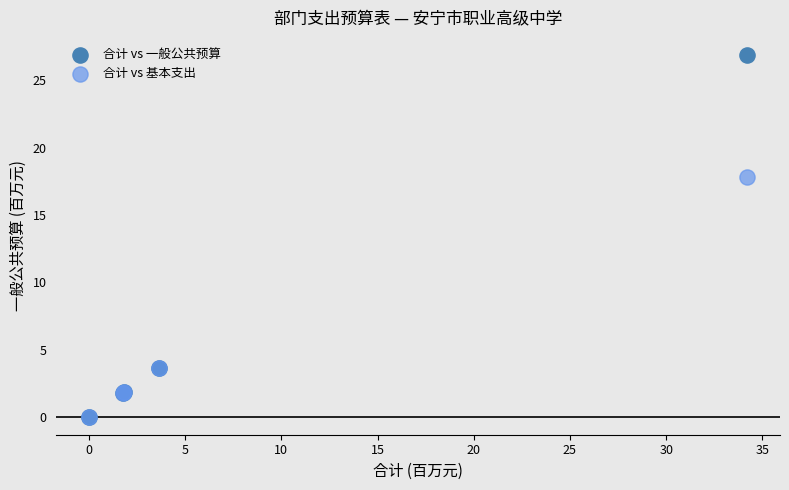

Which series has the largest Y range (max minus min)?

合计 vs 一般公共预算